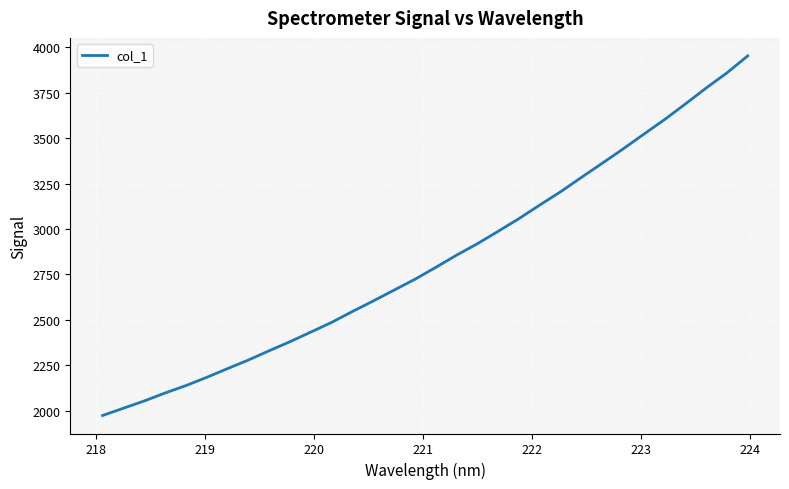

What is the minimum value shown in the chart?

1973.2